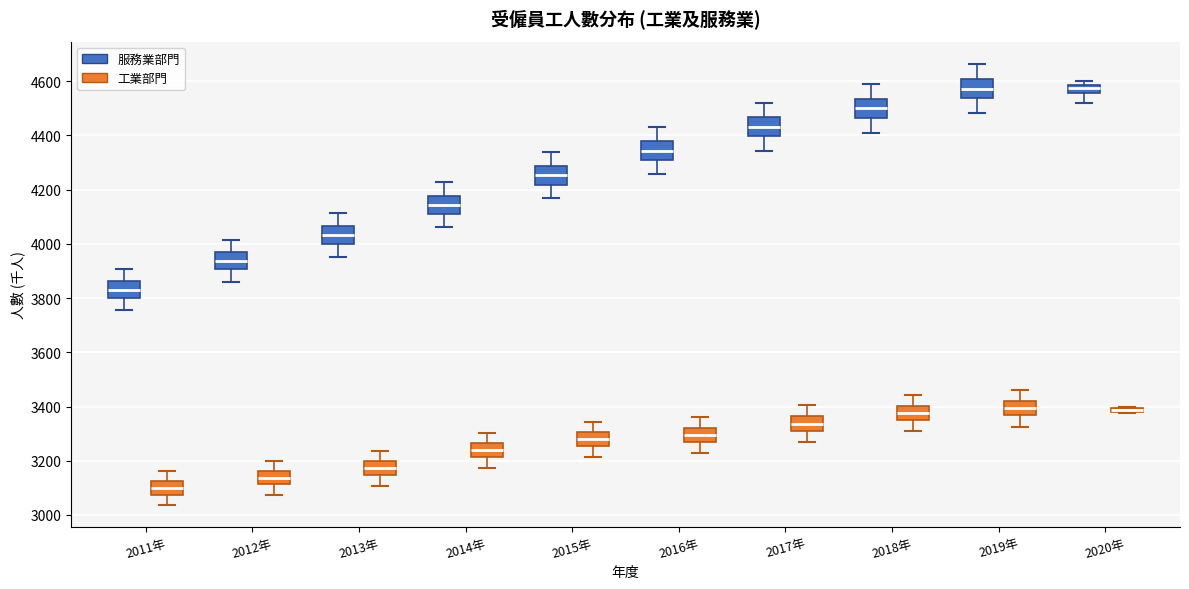

Where does the median line of the box for 2014年 (服務業部門) sit on the y-axis? The values are not printed on the chart, so give them approximately, as read against the axis.

4140